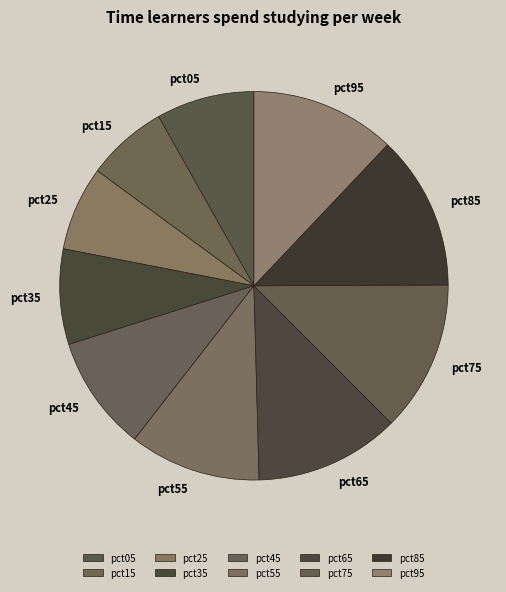

Is it true that pct85 is 7% of the pie?

False